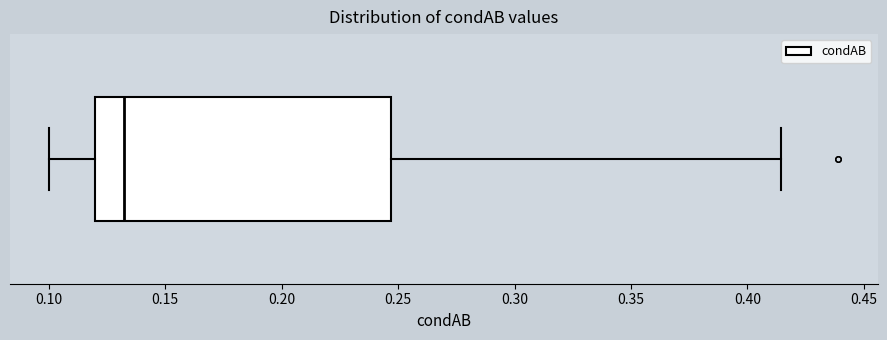

Where is the right edge of the box on the x-axis? The values are not printed on the chart, so give them approximately, as read against the axis.

0.245